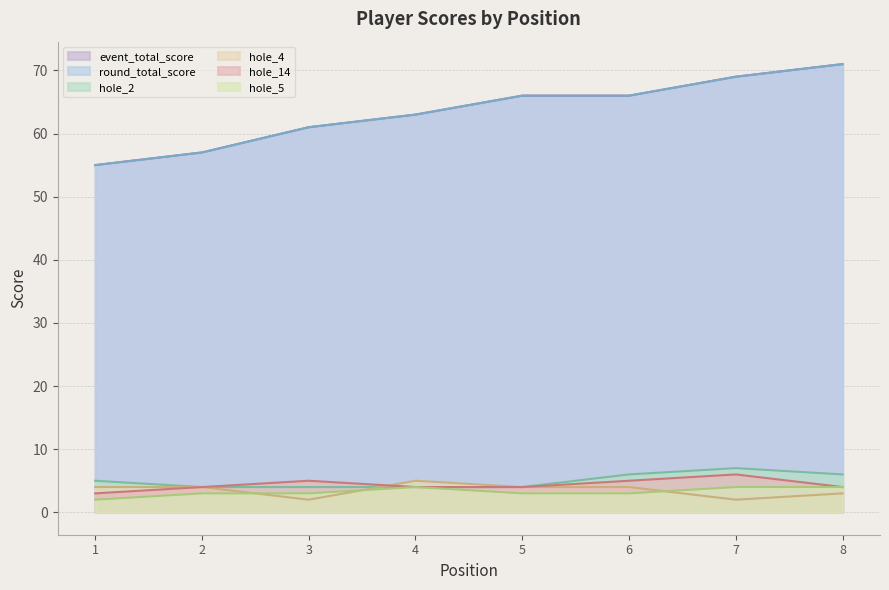

Does the chart display data point markers on the line(s)?

No